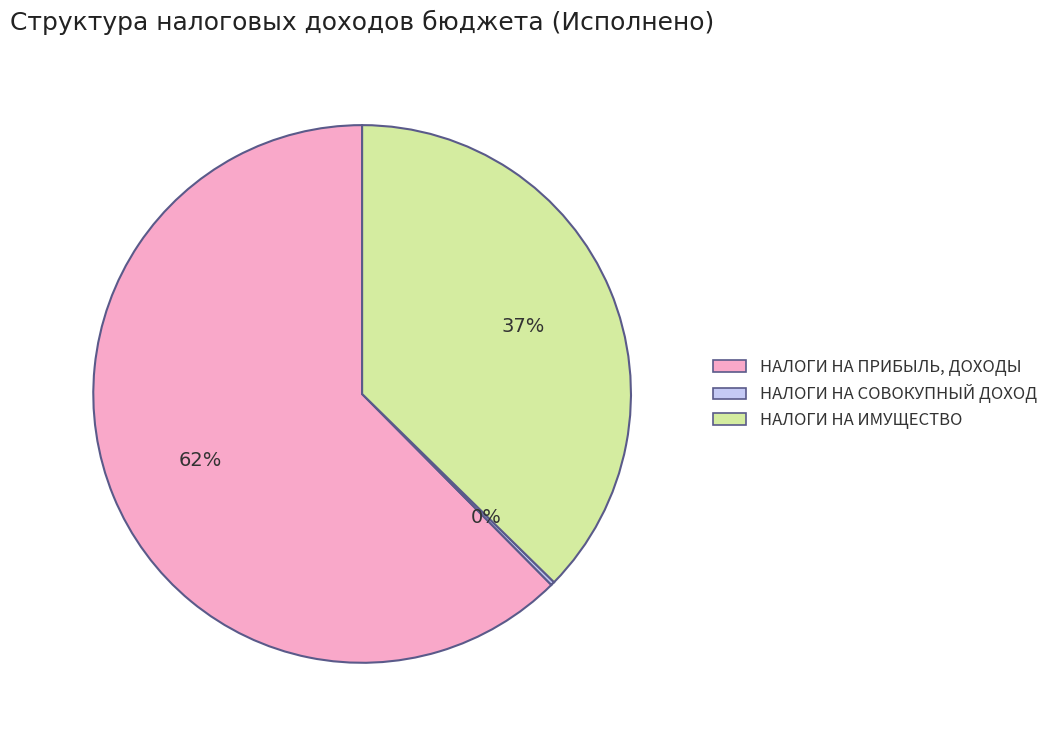

What is the largest slice in the pie chart?

НАЛОГИ НА ПРИБЫЛЬ, ДОХОДЫ